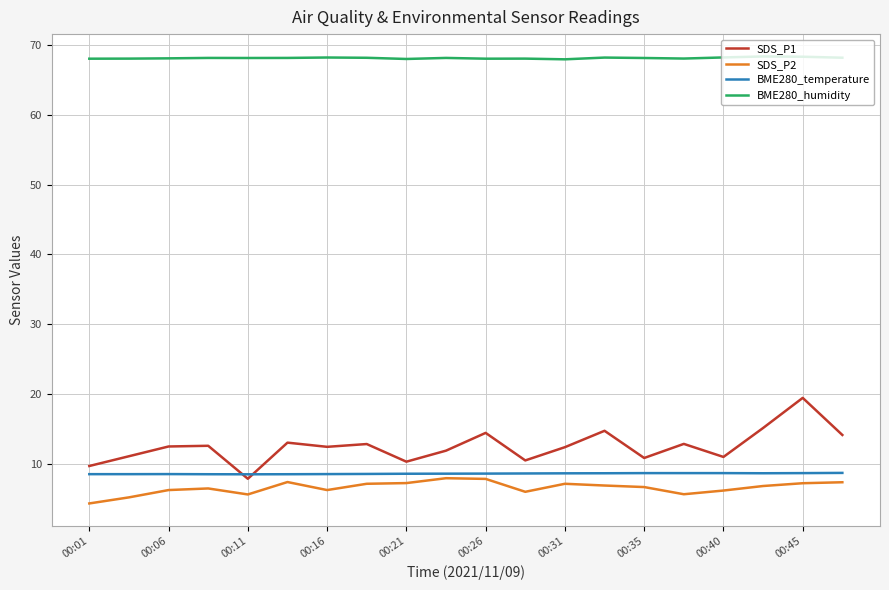

True or false: SDS_P2 and BME280_temperature cross at least once.

False